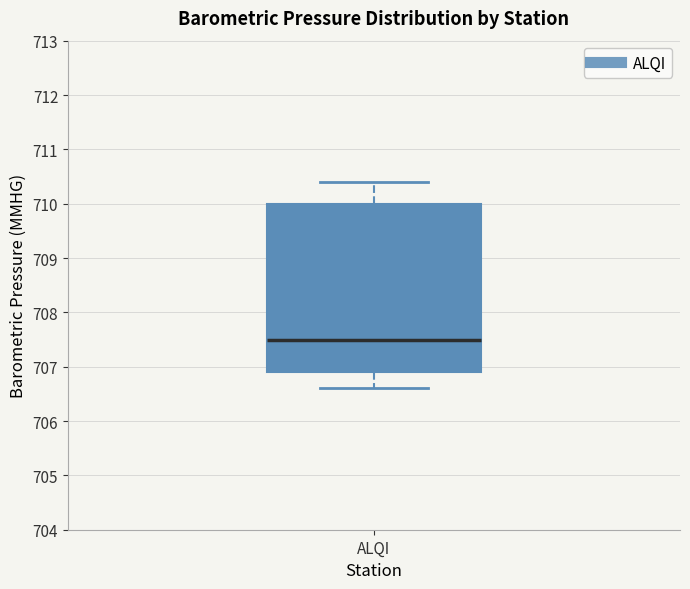

Where is the upper edge of the box for ALQI on the y-axis? The values are not printed on the chart, so give them approximately, as read against the axis.

710.0